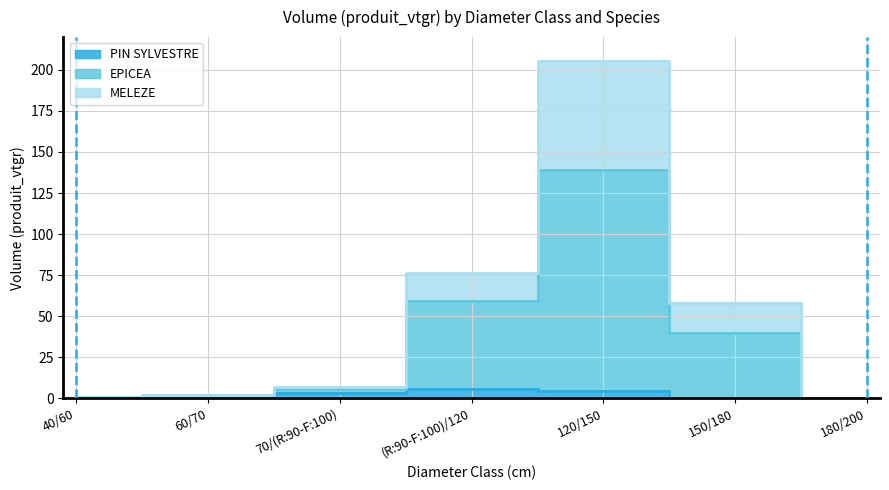

In PIN SYLVESTRE, how many points are higher than both neighbors (excluding endpoints)?

1